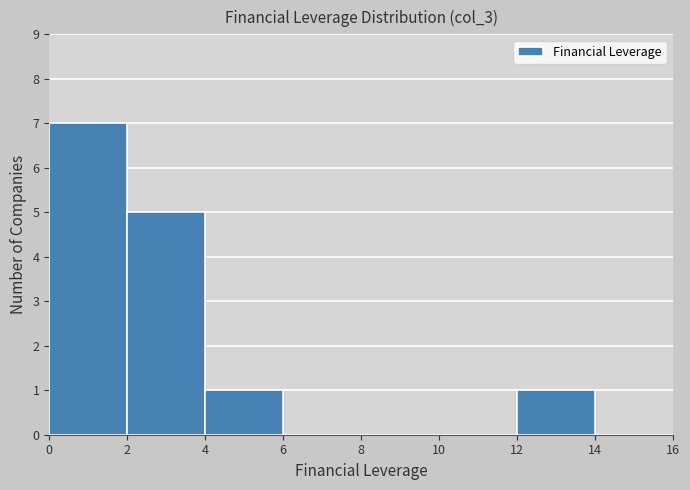

Reading left to right, list every bar in this chart as the range it spans on the x-axis followed by its height. The values are not printed on the chart, so give them approximately, as read against the axis.

0 to 2: 7
2 to 4: 5
4 to 6: 1
6 to 8: 0
8 to 10: 0
10 to 12: 0
12 to 14: 1
14 to 16: 0